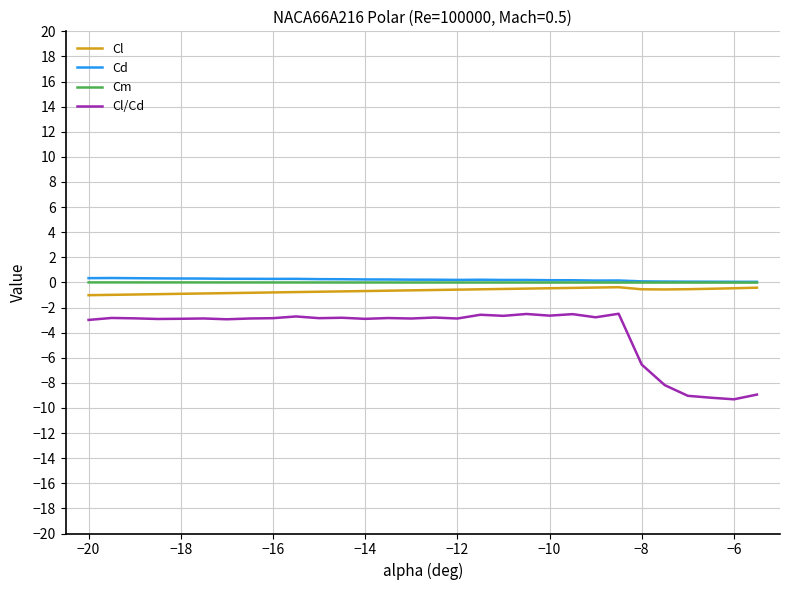

What is the smallest value displayed?

-9.3